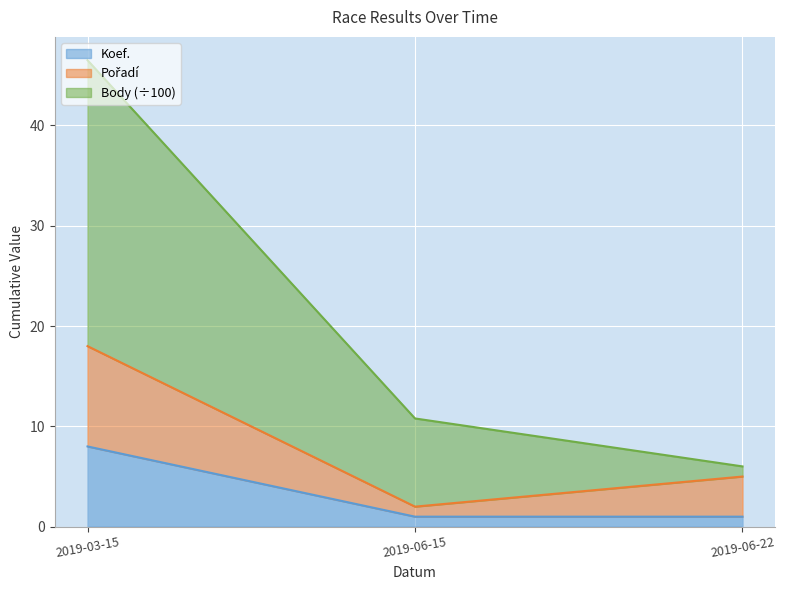

Is it true that Body equals 10.8 at 2019-06-15?

True